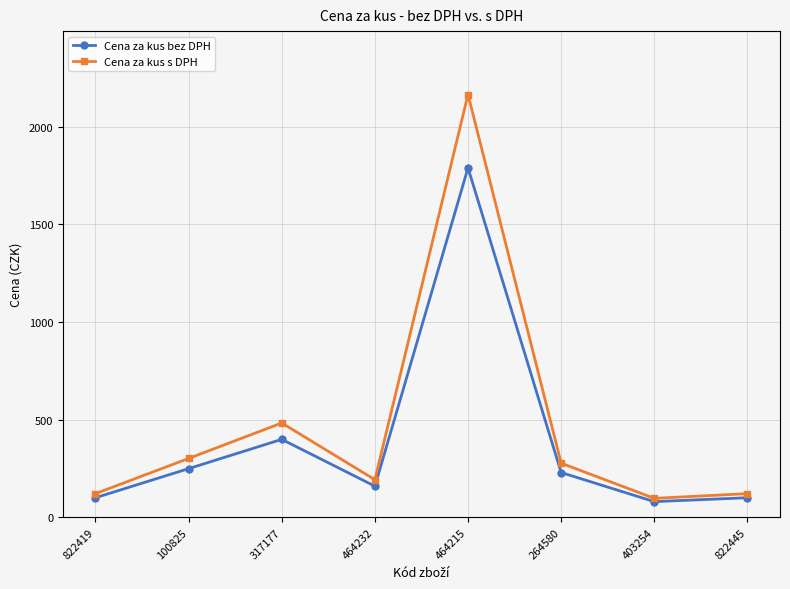

The value of Cena za kus bez DPH at 822445 is 99.9. True or false?

True